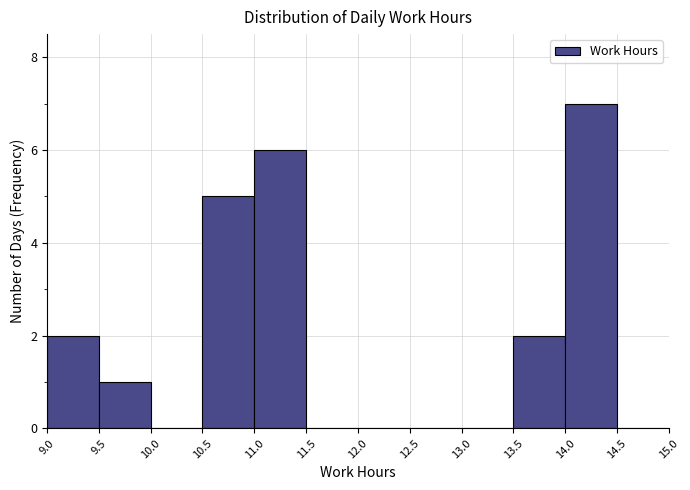

Reading left to right, transcribe this chart: for each bar, give the range it covers on the x-axis and its height. The values are not printed on the chart, so give them approximately, as read against the axis.

9.0 to 9.5: 2
9.5 to 10.0: 1
10.0 to 10.5: 0
10.5 to 11.0: 5
11.0 to 11.5: 6
11.5 to 12.0: 0
12.0 to 12.5: 0
12.5 to 13.0: 0
13.0 to 13.5: 0
13.5 to 14.0: 2
14.0 to 14.5: 7
14.5 to 15.0: 0